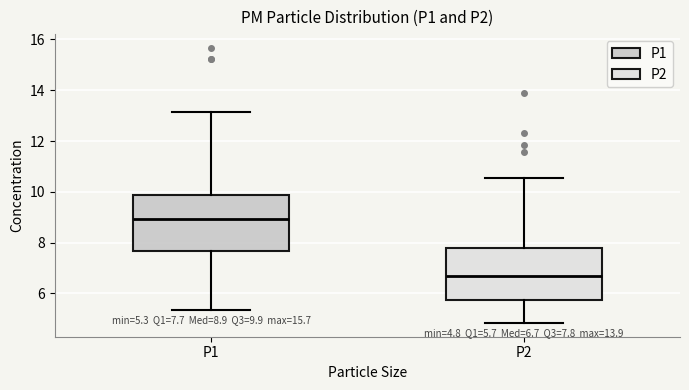

Which box's median line is the lowest?

P2